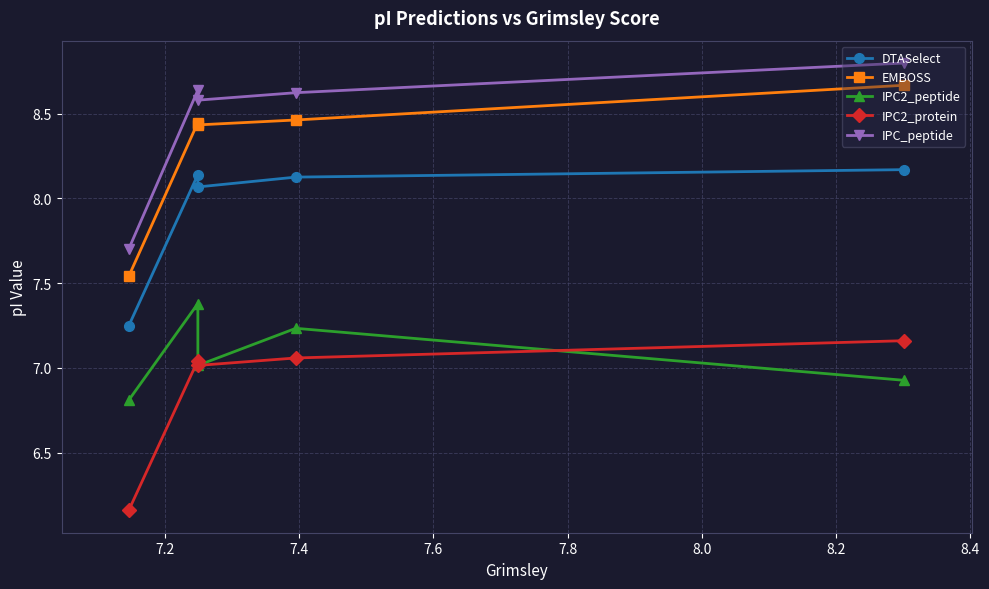

What is the value of the DTASelect point at the 3rd from the left?

8.1